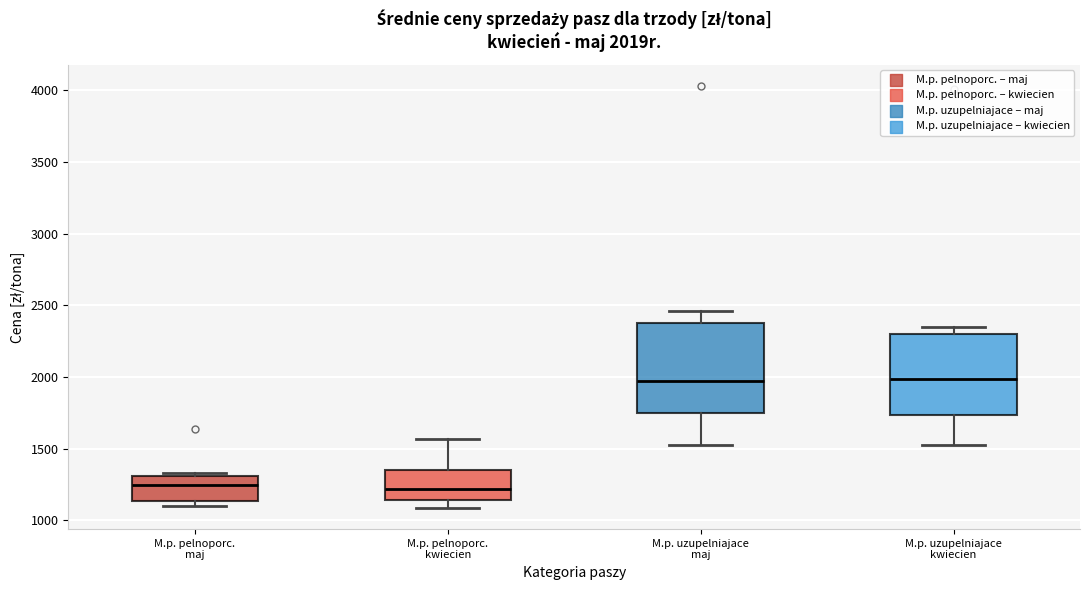

Reading left to right, read every box against the y-axis: the position of its median line, the range the box covers, and the ends of its whiskers. The values are not printed on the chart, so give them approximately, as read against the axis.

M.p. pelnoporc. maj: median 1250, box 1150 to 1300, whiskers 1100 to 1350
M.p. pelnoporc. kwiecien: median 1200, box 1150 to 1350, whiskers 1100 to 1550
M.p. uzupelniajace maj: median 1950, box 1750 to 2350, whiskers 1500 to 2450
M.p. uzupelniajace kwiecien: median 2000, box 1750 to 2300, whiskers 1500 to 2350